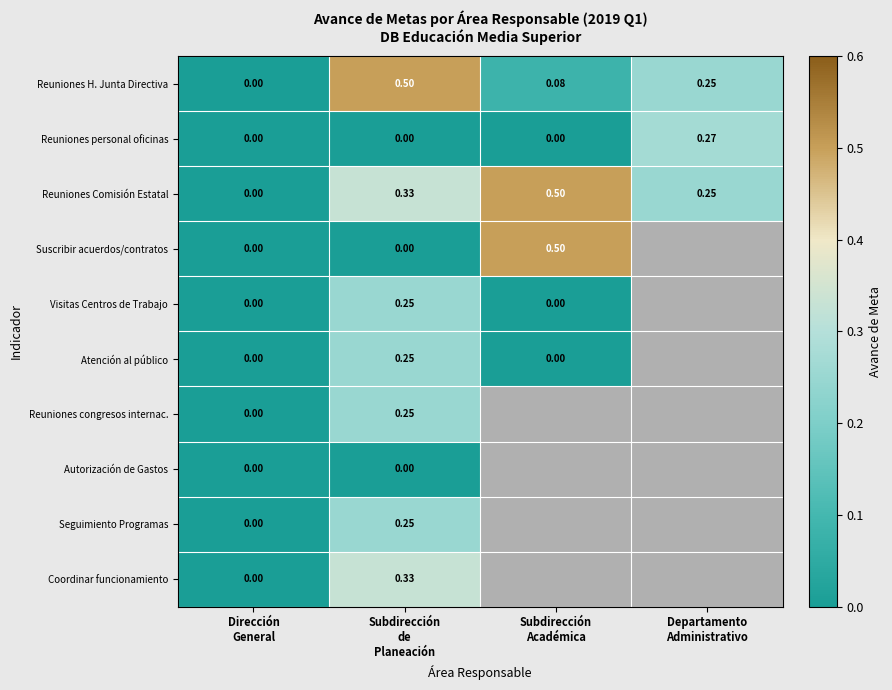

Where is Reuniones personal oficinas nearest to the value 0?

Dirección General